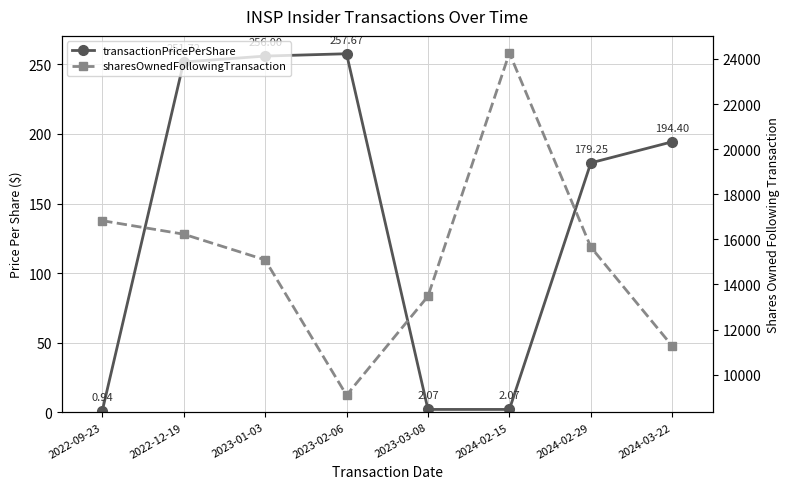

How many lines are shown in the chart?

2